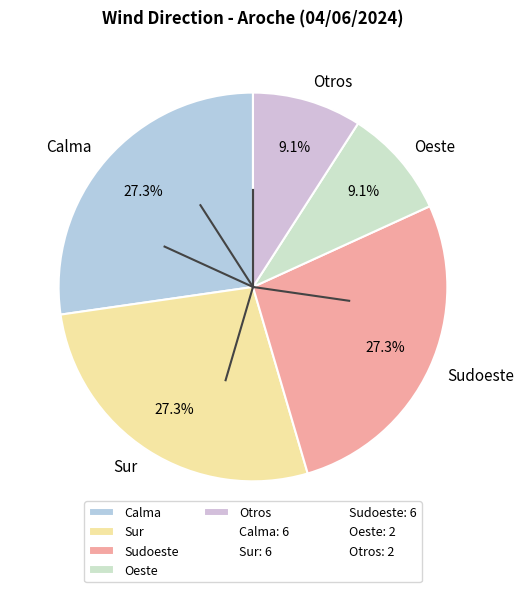

What percentage is the Sudoeste slice, to the nearest percent?

27%